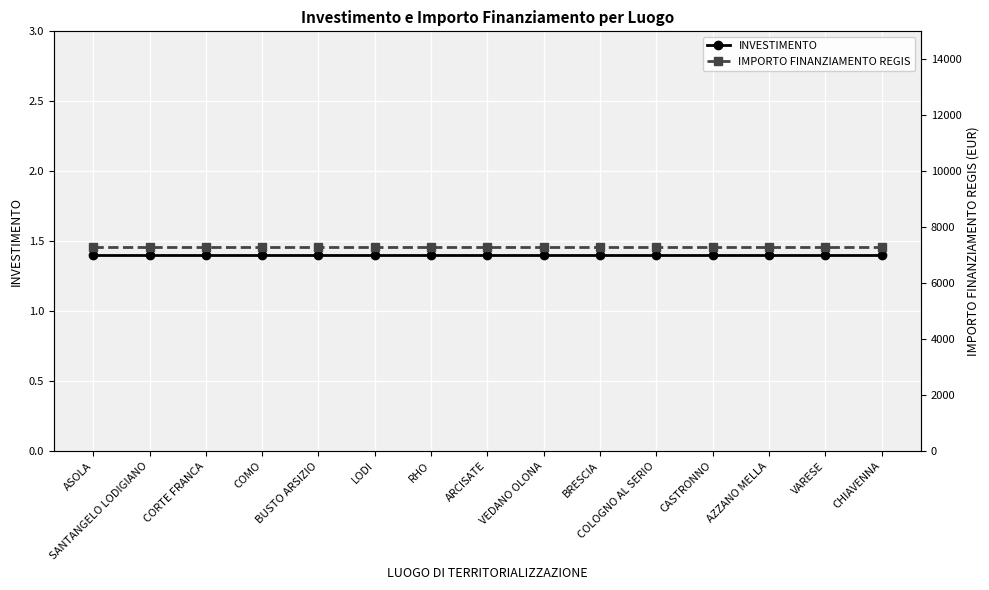

True or false: INVESTIMENTO and IMPORTO FINANZIAMENTO REGIS intersect in this chart.

False